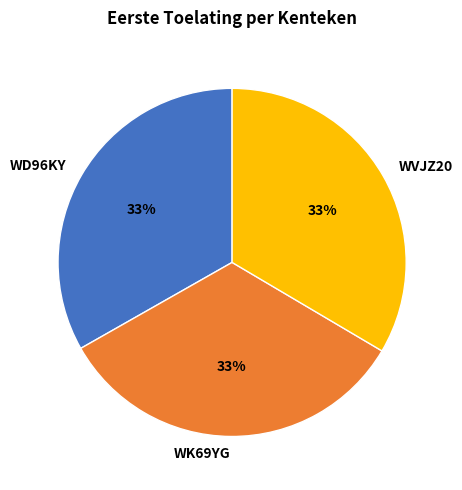

Approximately how many times larger is the value at WVJZ20 compared to WK69YG?

1.0